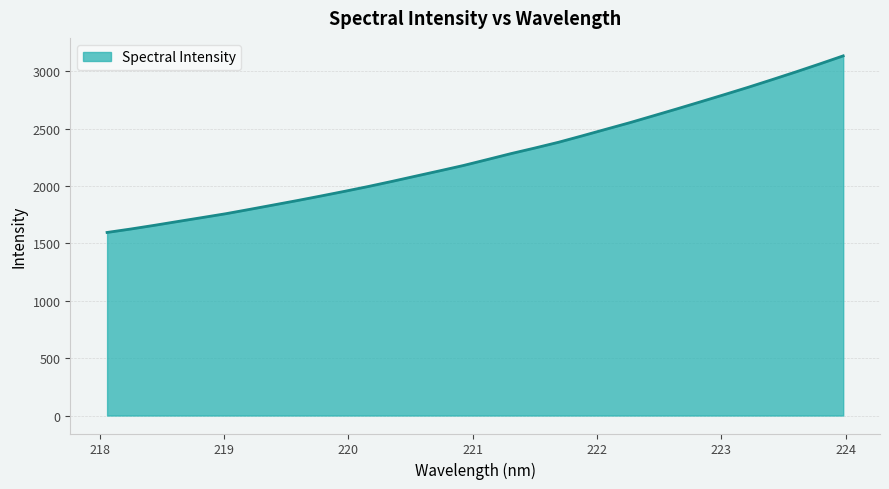

What is the minimum value shown in the chart?

1595.8